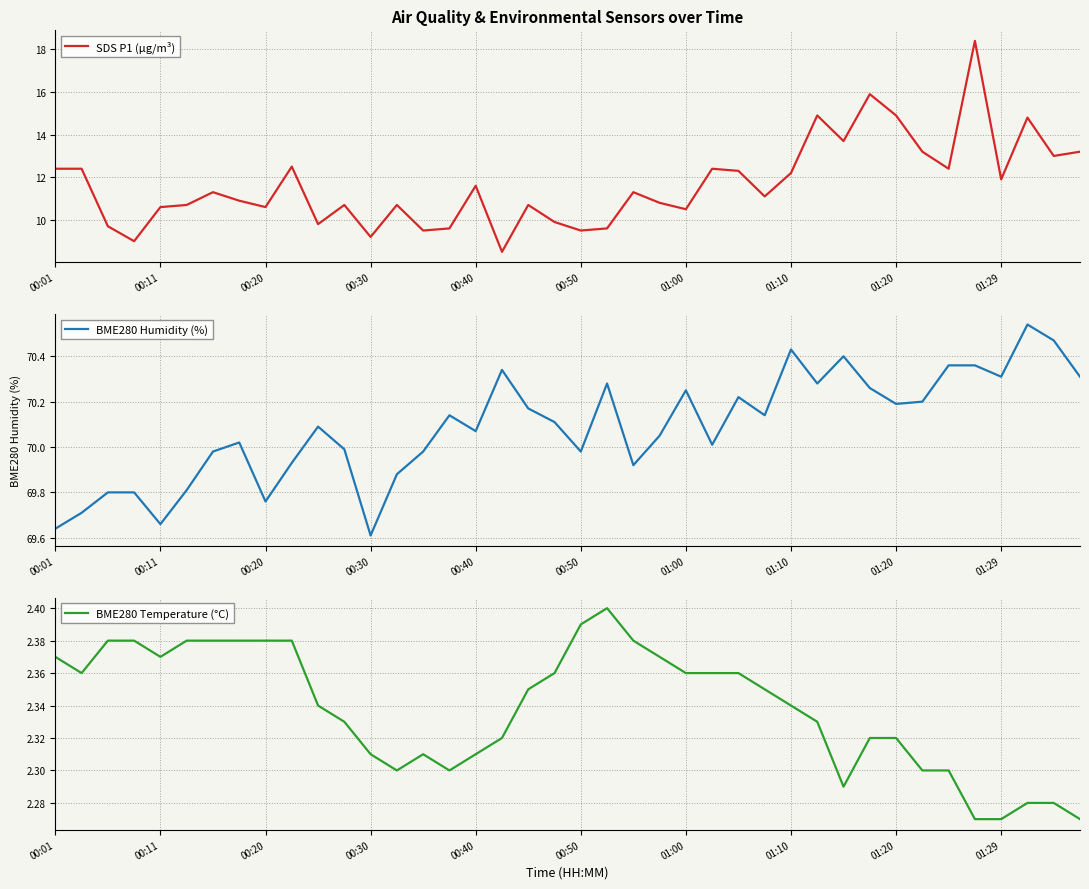

True or false: SDS P1 (µg/m³) and BME280 Temperature (°C) intersect in this chart.

False